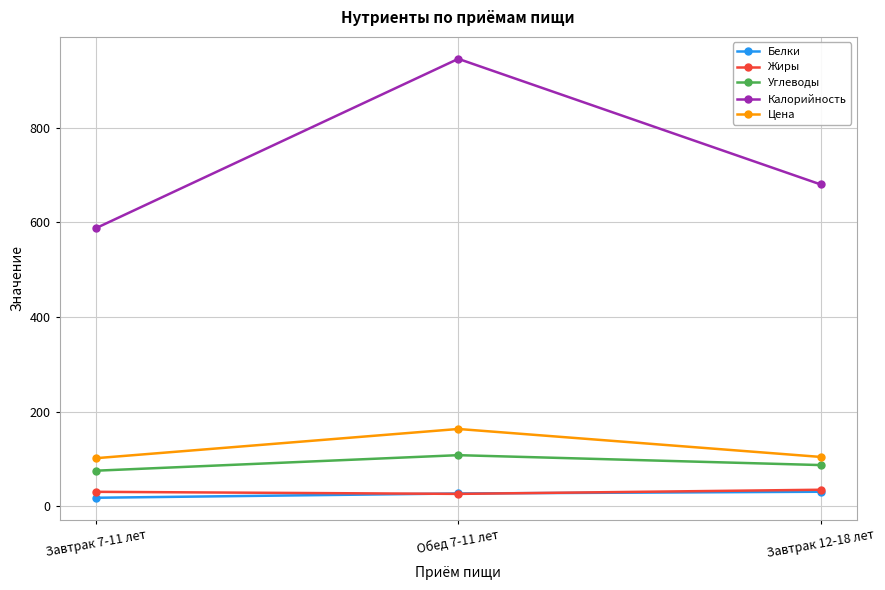

How many lines are shown in the chart?

5